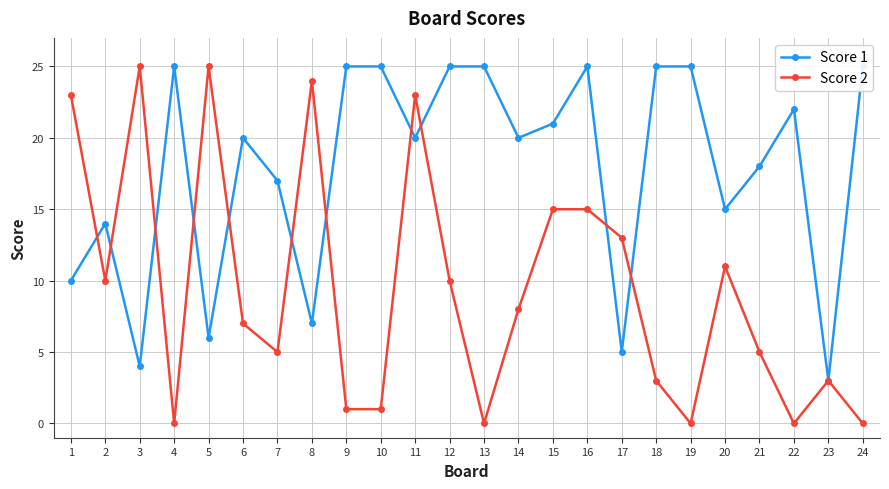

List the series in order of their overall mean, highest first.

Score 1, Score 2